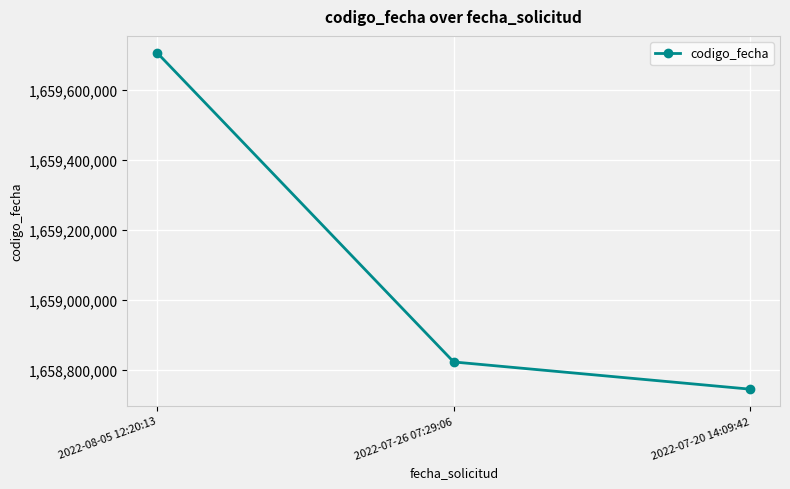

What position from the right is 2022-07-20 14:09:42?

1